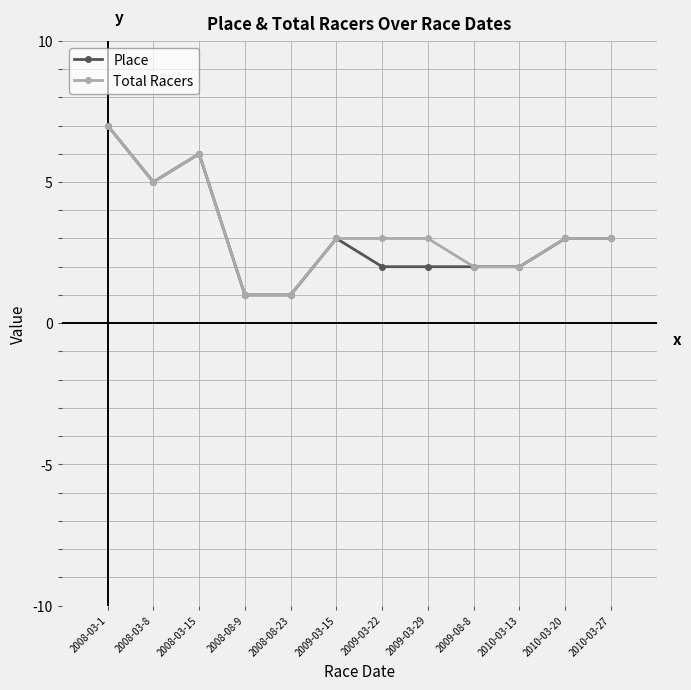

What position from the right is 2010-03-13?

3